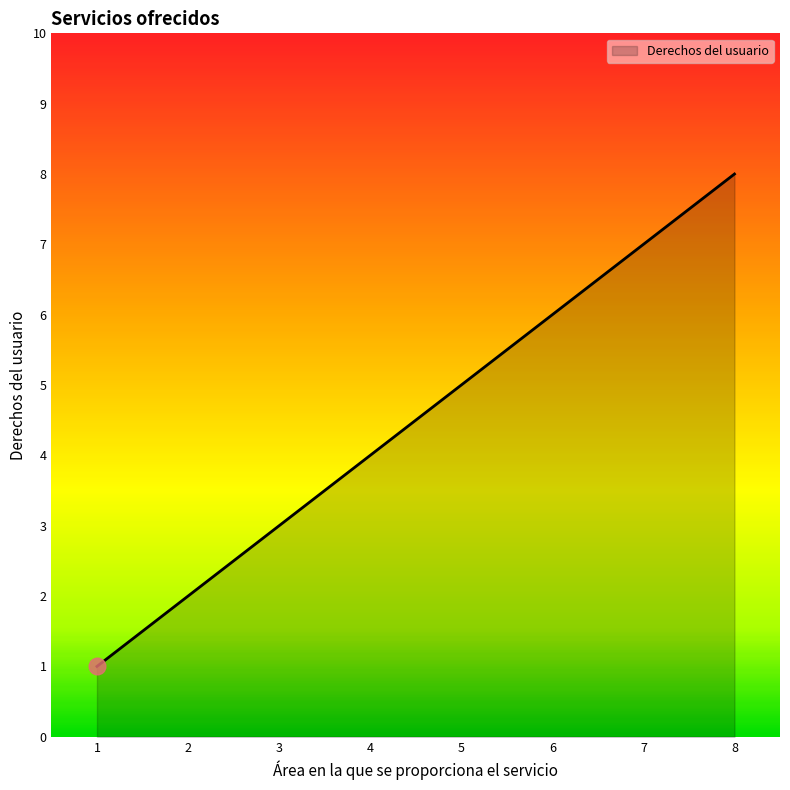

Reading left to right, transcribe all the data shown in this chart.

1=1	2=2	3=3	4=4	5=5	6=6	7=7	8=8